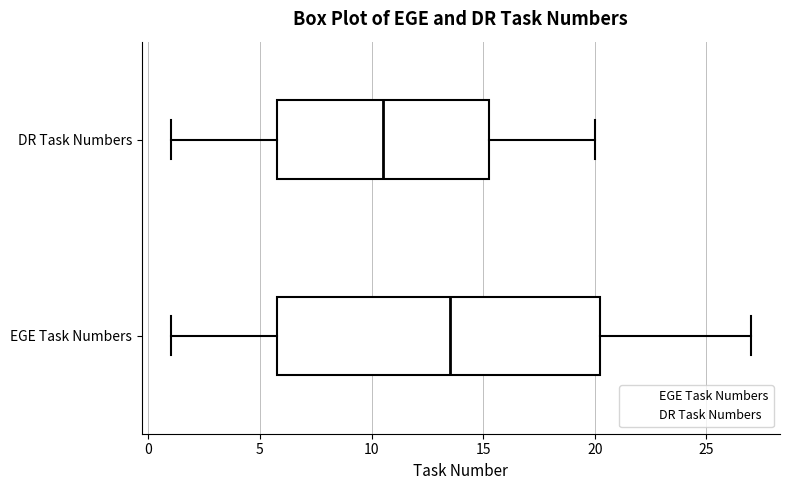

Where is the left edge of the box for EGE Task Numbers on the x-axis? The values are not printed on the chart, so give them approximately, as read against the axis.

6.0